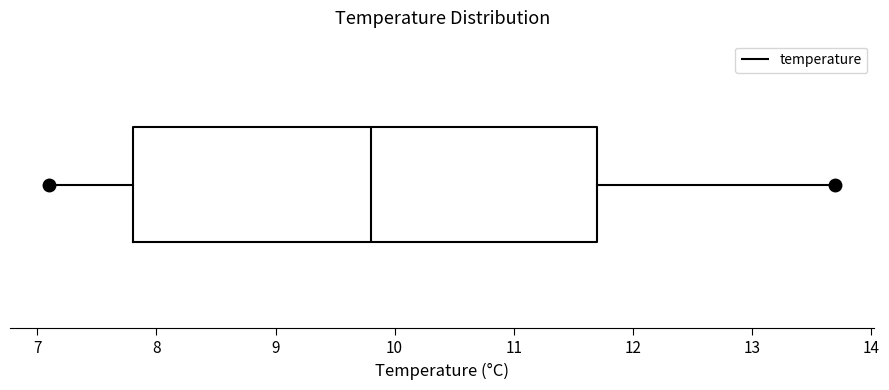

Transcribe this box plot: give where the median line is, the range the box spans, and where the two whiskers end, as read against the x-axis. The values are not printed on the chart, so give them approximately, as read against the axis.

median 9.8, box 7.8 to 11.7, whiskers 7.1 to 13.7